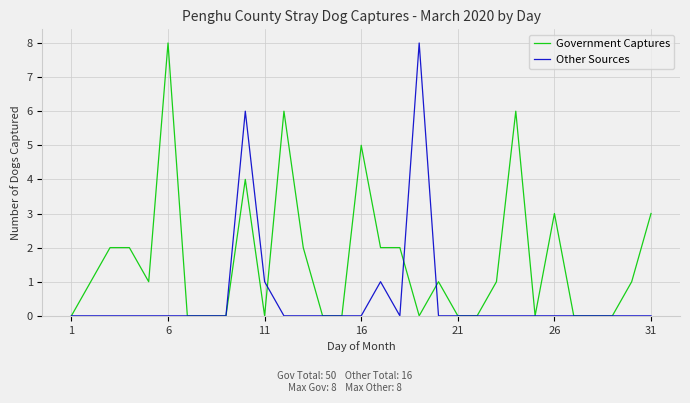

What is the maximum value shown in the chart?

8